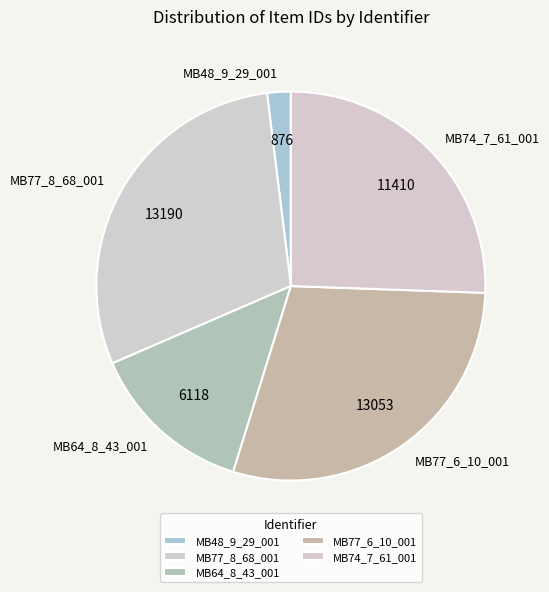

Between MB77_8_68_001 and MB74_7_61_001, which is larger?

MB77_8_68_001